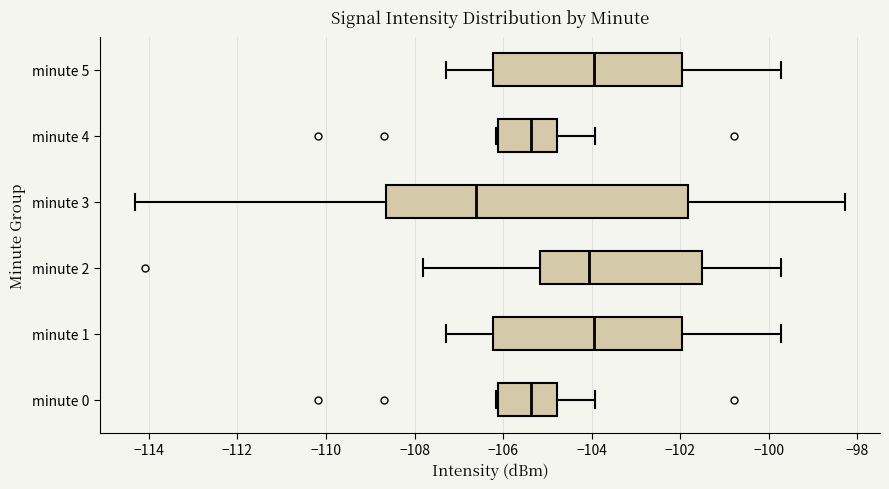

Reading bottom to top, transcribe this box plot: for each box, give where its median line is, the range the box spans, and where its two whiskers end, as read against the x-axis. The values are not printed on the chart, so give them approximately, as read against the axis.

minute 0: median -105.4, box -106.2 to -104.8, whiskers -106.2 to -104.0
minute 1: median -104.0, box -106.2 to -102.0, whiskers -107.2 to -99.8
minute 2: median -104.0, box -105.2 to -101.6, whiskers -107.8 to -99.8
minute 3: median -106.6, box -108.6 to -101.8, whiskers -114.4 to -98.2
minute 4: median -105.4, box -106.2 to -104.8, whiskers -106.2 to -104.0
minute 5: median -104.0, box -106.2 to -102.0, whiskers -107.2 to -99.8